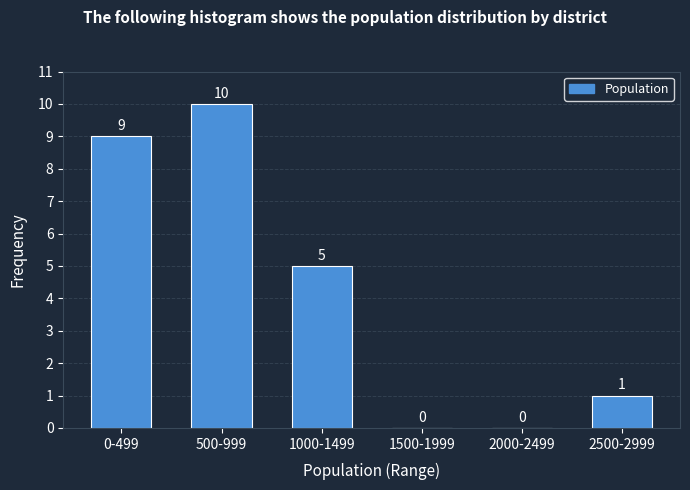

Reading left to right, list all the values displayed in this chart.

0-499=9	500-999=10	1000-1499=5	1500-1999=0	2000-2499=0	2500-2999=1